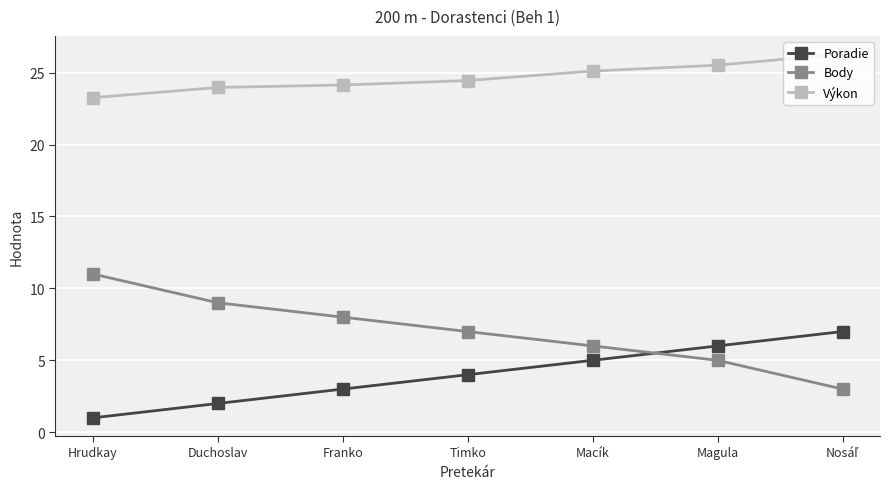

What is the maximum value for Body?

11.0